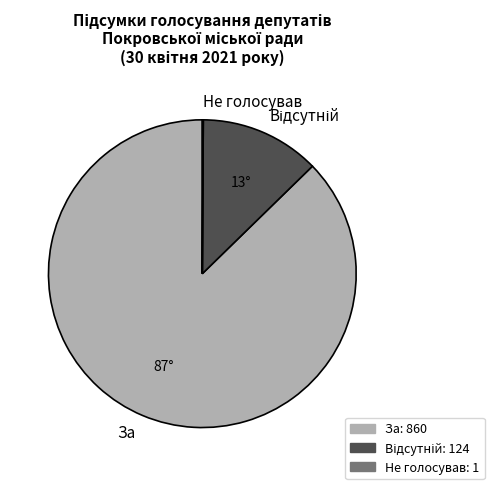

Which slice is the largest?

За